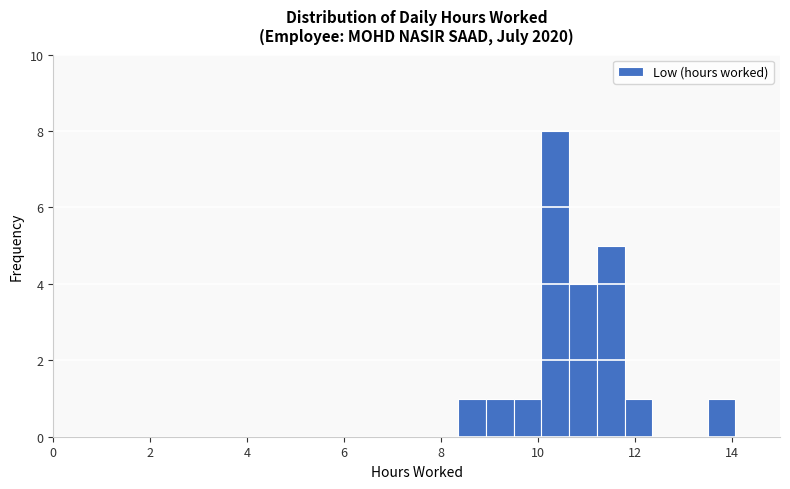

Read against the x-axis, roughly where is the centre of the tallest bar?

10.4